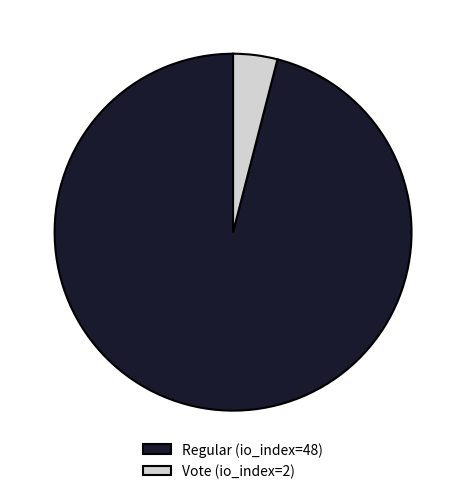

Does Regular (io_index=48) account for over 50% of the chart?

Yes